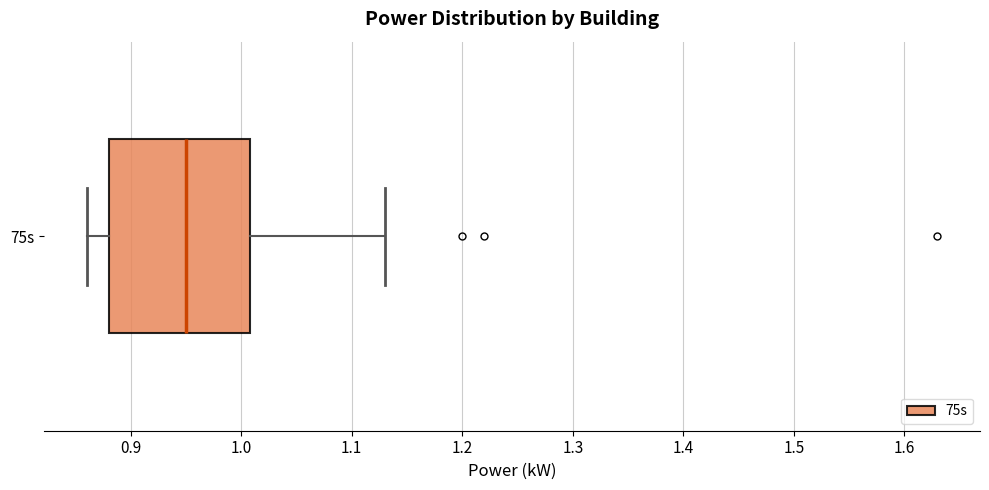

Read this box plot against the x-axis: the position of the median line, the range covered by the box, and the ends of both whiskers. The values are not printed on the chart, so give them approximately, as read against the axis.

median 0.95, box 0.88 to 1.01, whiskers 0.86 to 1.13